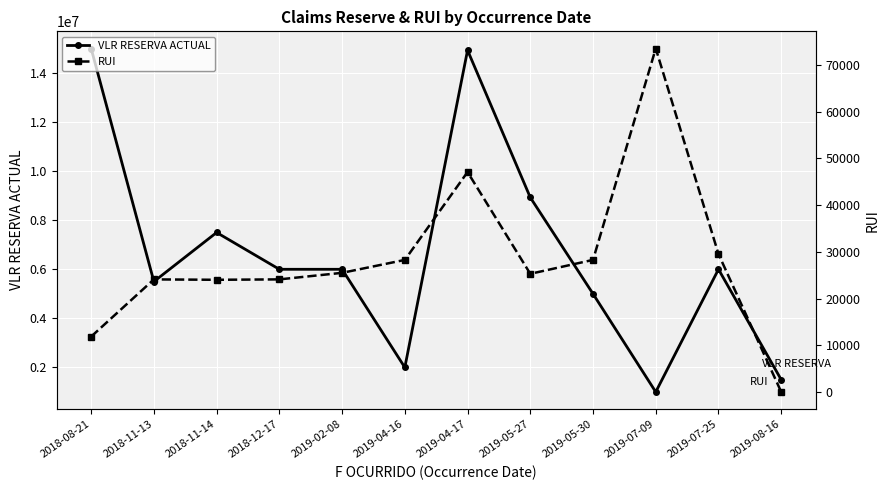

What are all the series names shown in the legend?

VLR RESERVA ACTUAL, RUI